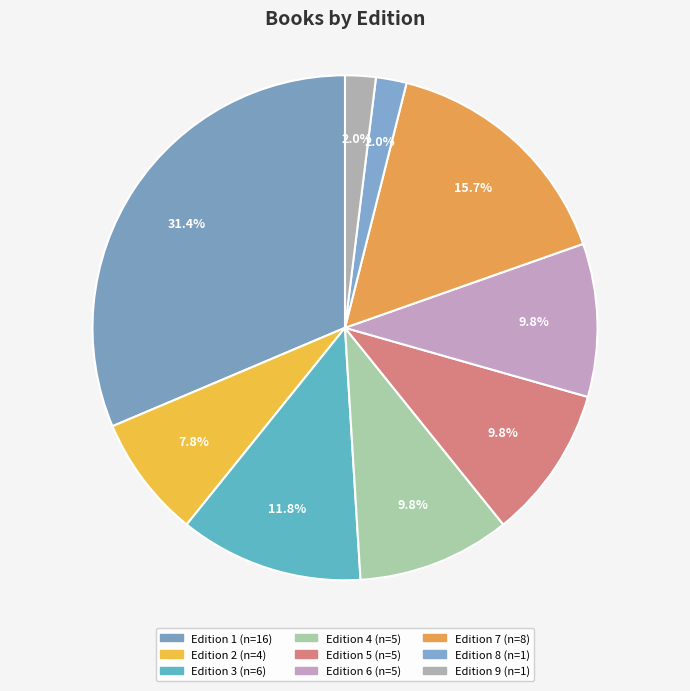

To the nearest percent, what portion does Edition 8 represent?

2%